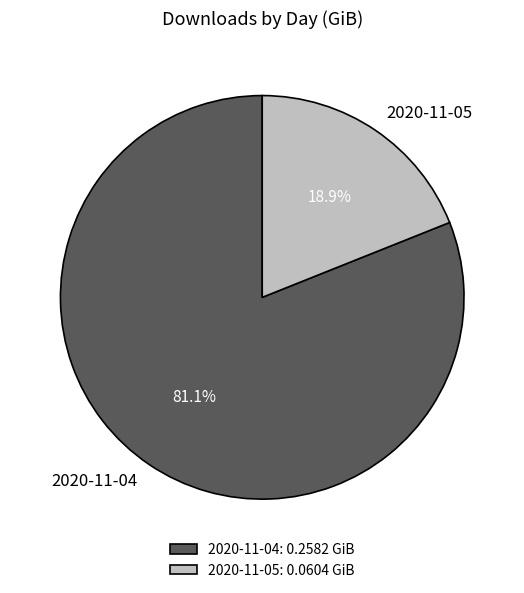

What percentage is the 2020-11-04 slice, to the nearest percent?

81%